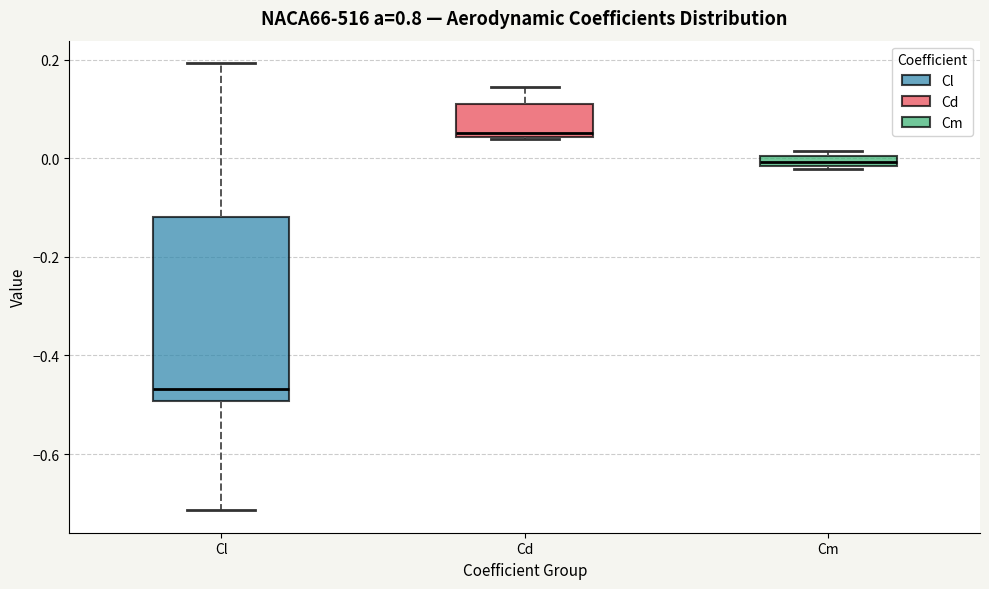

Which box is the tallest, from its lower edge to its upper edge?

Cl